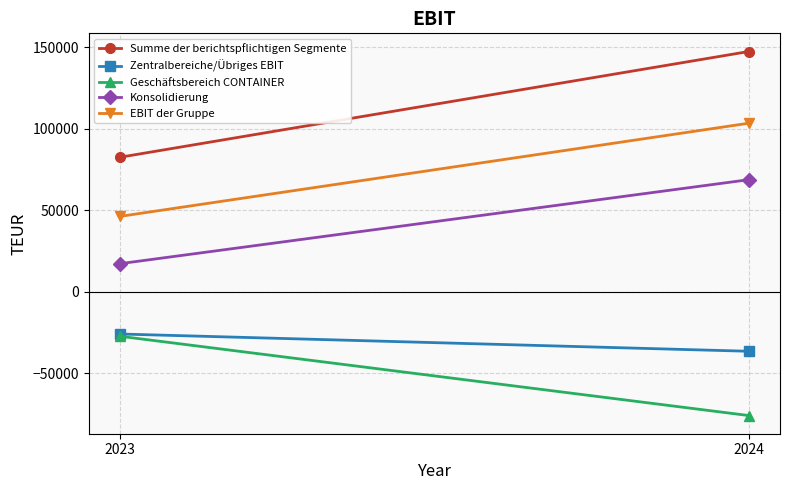

Reading right to left, transcribe all the data shown in this chart.

Summe der berichtspflichtigen Segmente: 147365	82494
Zentralbereiche/Übriges EBIT: -36626	-26031
Geschäftsbereich CONTAINER: -76072	-27431
Konsolidierung: 68676	17160
EBIT der Gruppe: 103343	46192